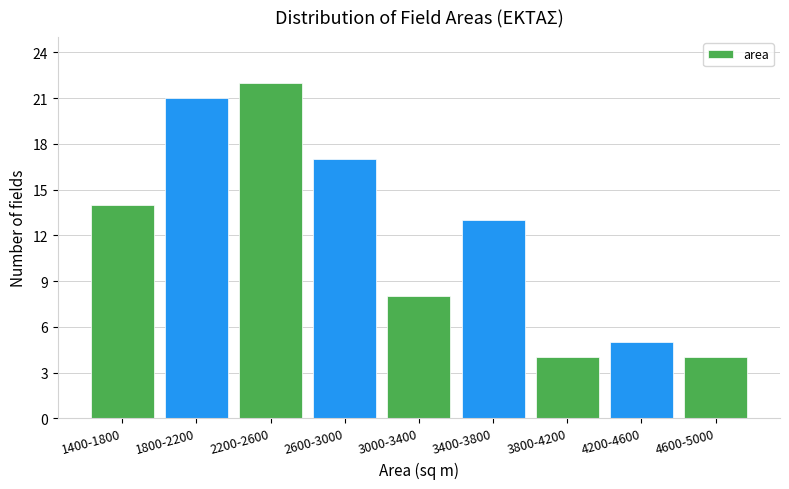

Reading left to right, list all the values displayed in this chart.

1400-1800=14	1800-2200=21	2200-2600=22	2600-3000=17	3000-3400=8	3400-3800=13	3800-4200=4	4200-4600=5	4600-5000=4